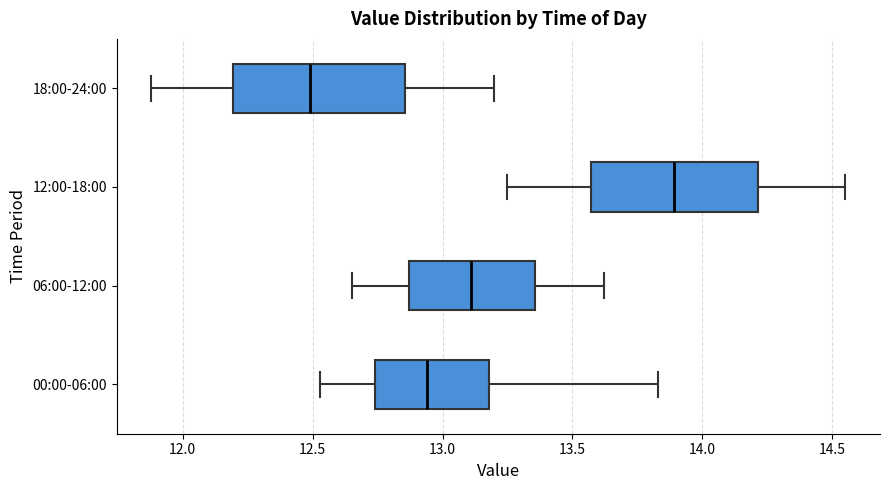

Reading bottom to top, read every box against the x-axis: the position of its median line, the range the box covers, and the ends of its whiskers. The values are not printed on the chart, so give them approximately, as read against the axis.

00:00-06:00: median 12.95, box 12.75 to 13.20, whiskers 12.55 to 13.85
06:00-12:00: median 13.10, box 12.85 to 13.35, whiskers 12.65 to 13.60
12:00-18:00: median 13.90, box 13.55 to 14.20, whiskers 13.25 to 14.55
18:00-24:00: median 12.50, box 12.20 to 12.85, whiskers 11.90 to 13.20